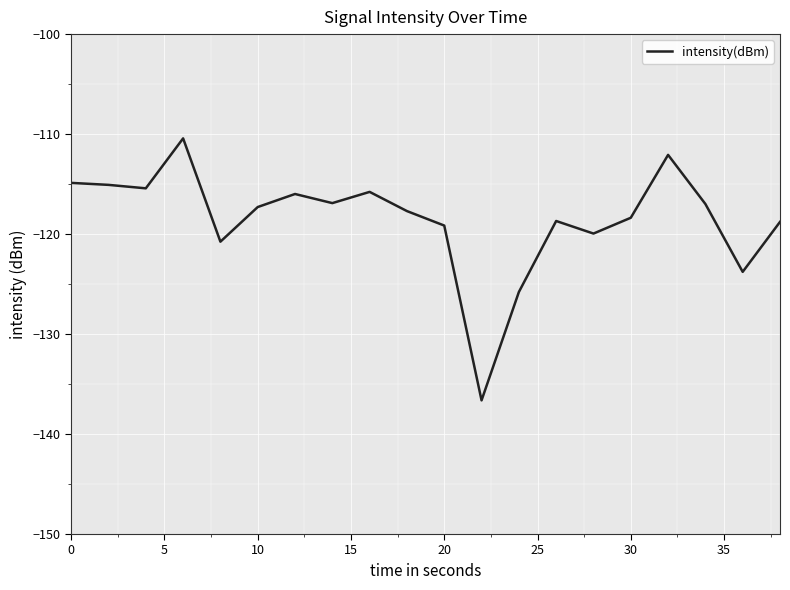

What is the difference between the maximum and minimum values?

26.2